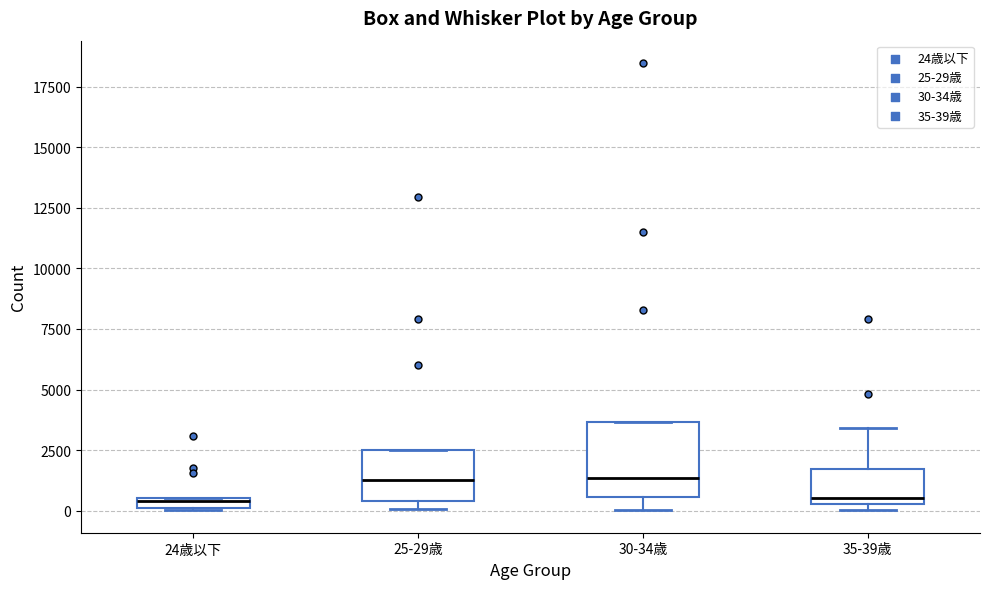

Which box is the tallest, from its lower edge to its upper edge?

30-34歳